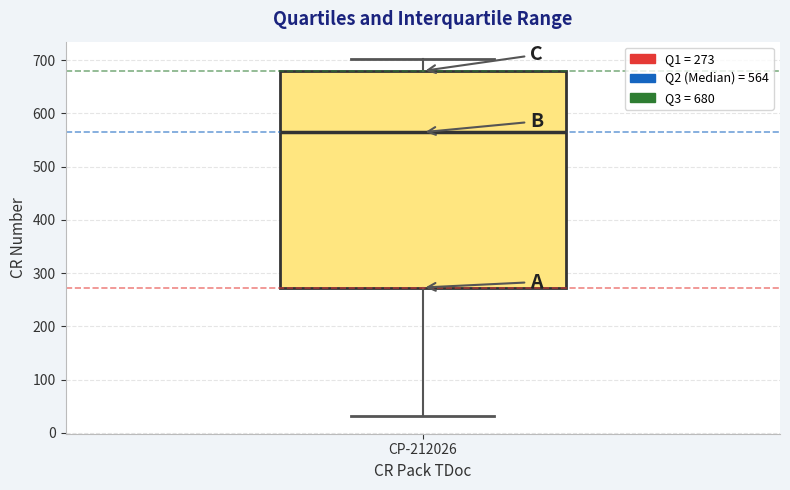

Read this box plot against the y-axis: the position of the median line, the range covered by the box, and the ends of both whiskers. The values are not printed on the chart, so give them approximately, as read against the axis.

median 560, box 270 to 680, whiskers 30 to 700